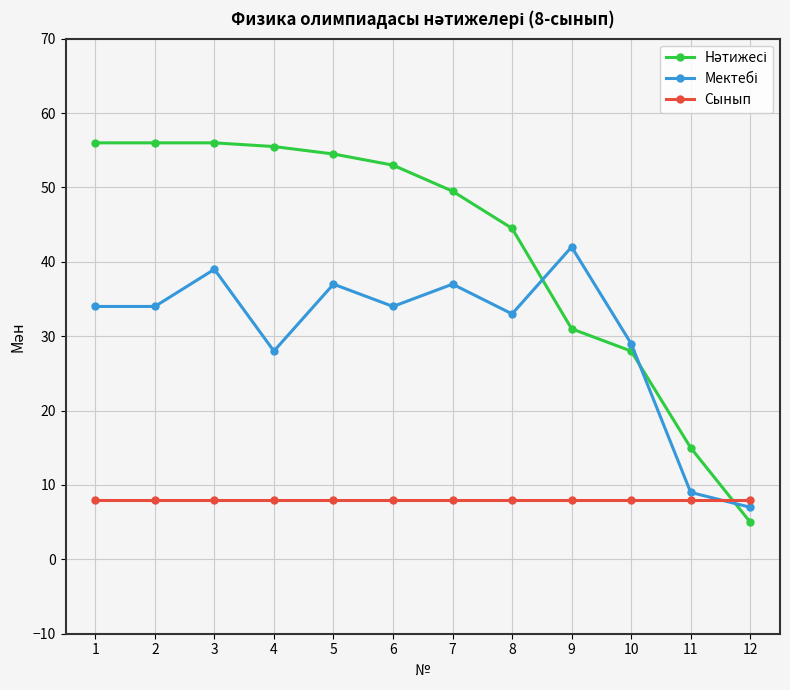

What is the difference between the highest and lowest values at 12?

3.0